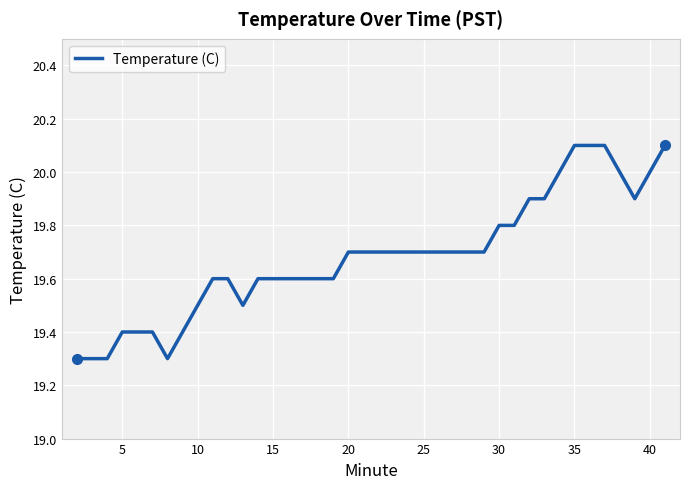

What is the difference between the maximum and minimum values?

0.8